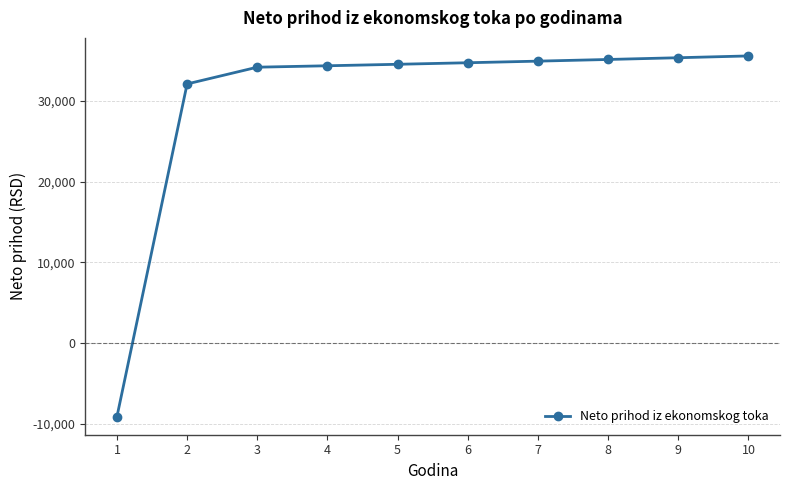

At which label is the value closest to 13229?

2